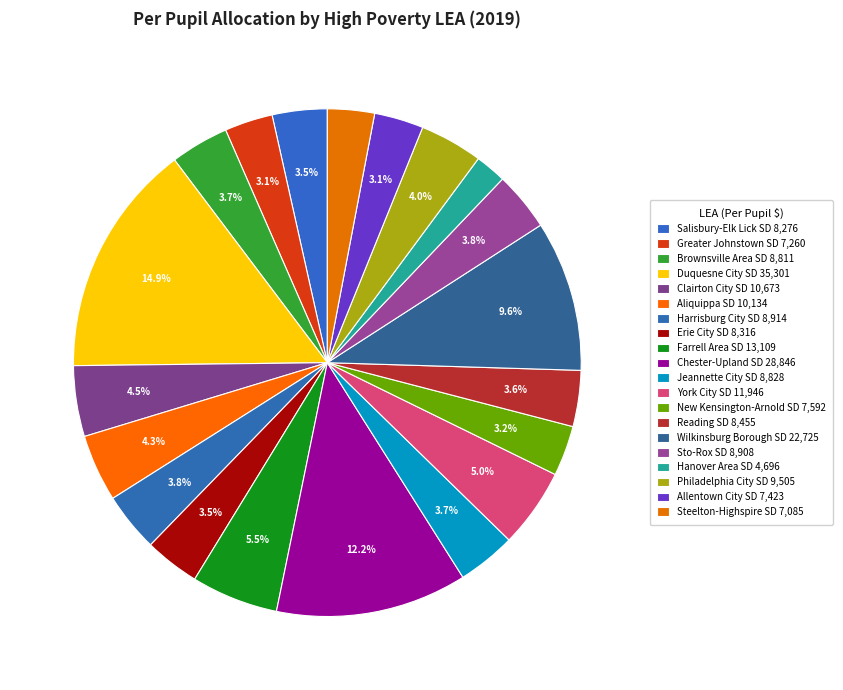

Approximately how many times larger is the value at Aliquippa SD compared to Allentown City SD?

1.4